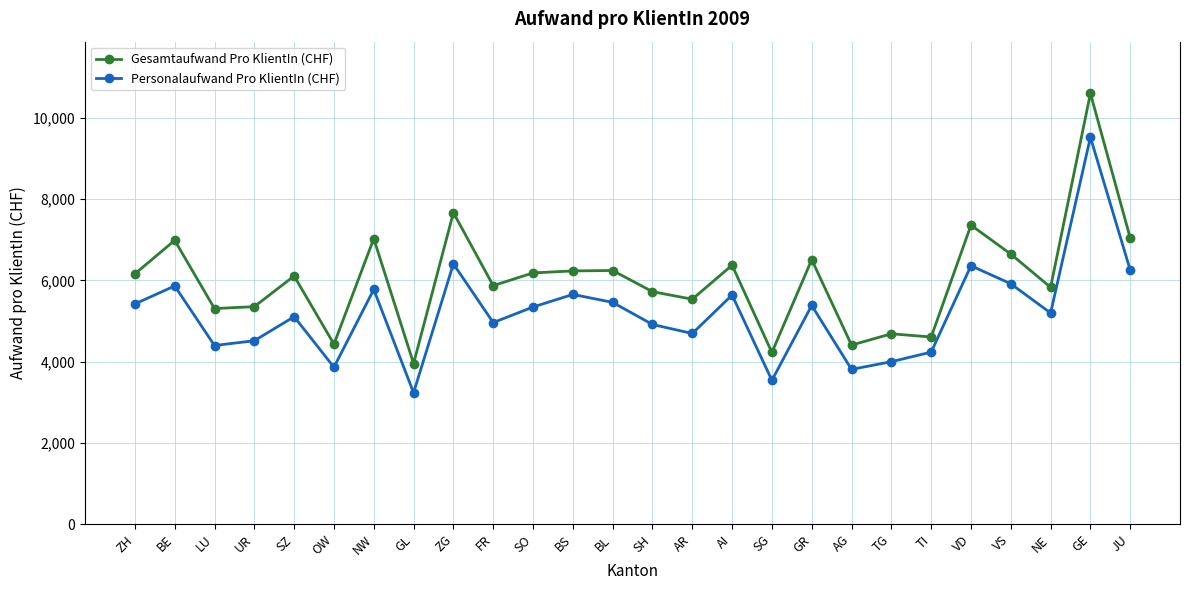

At which category does the chart reach its peak across all series?

GE